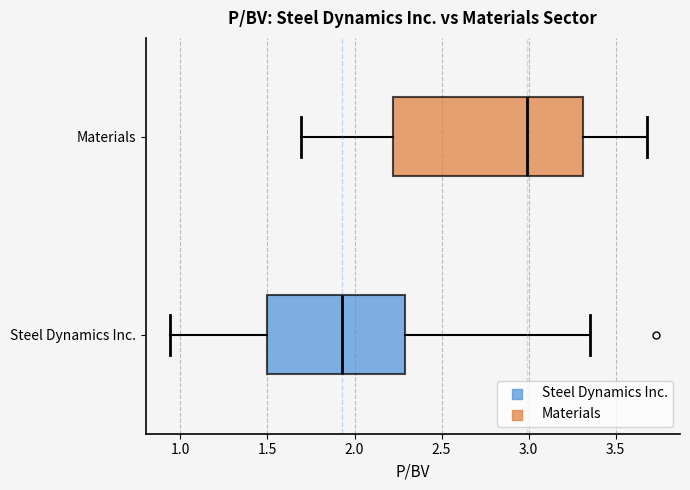

Which box's median line is the furthest to the right?

Materials